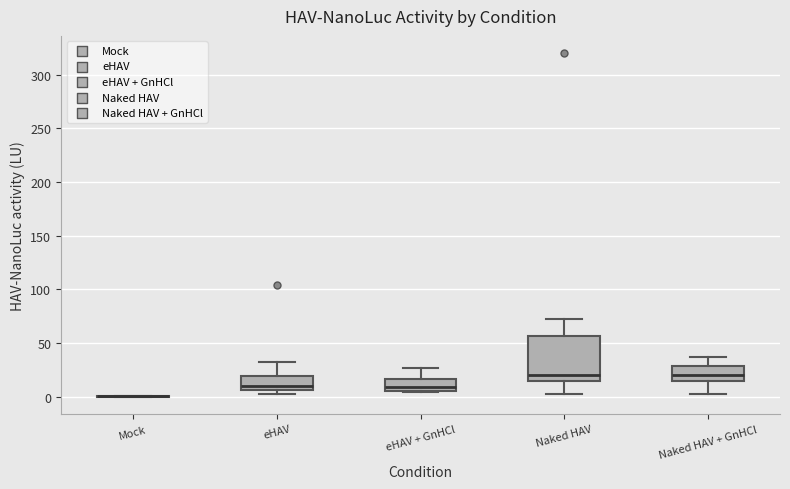

Reading left to right, transcribe this box plot: for each box, give where its median line is, the range the box spans, and where its two whiskers end, as read against the y-axis. The values are not printed on the chart, so give them approximately, as read against the axis.

Mock: box collapsed to a line at 0, whiskers 0 to 0
eHAV: median 10, box 5 to 20, whiskers 5 (just below the box's lower edge) to 30
eHAV + GnHCl: median 10, box 5 to 15, whiskers 5 (just below the box's lower edge) to 25
Naked HAV: median 20, box 15 to 55, whiskers 5 to 70
Naked HAV + GnHCl: median 20, box 15 to 30, whiskers 5 to 35